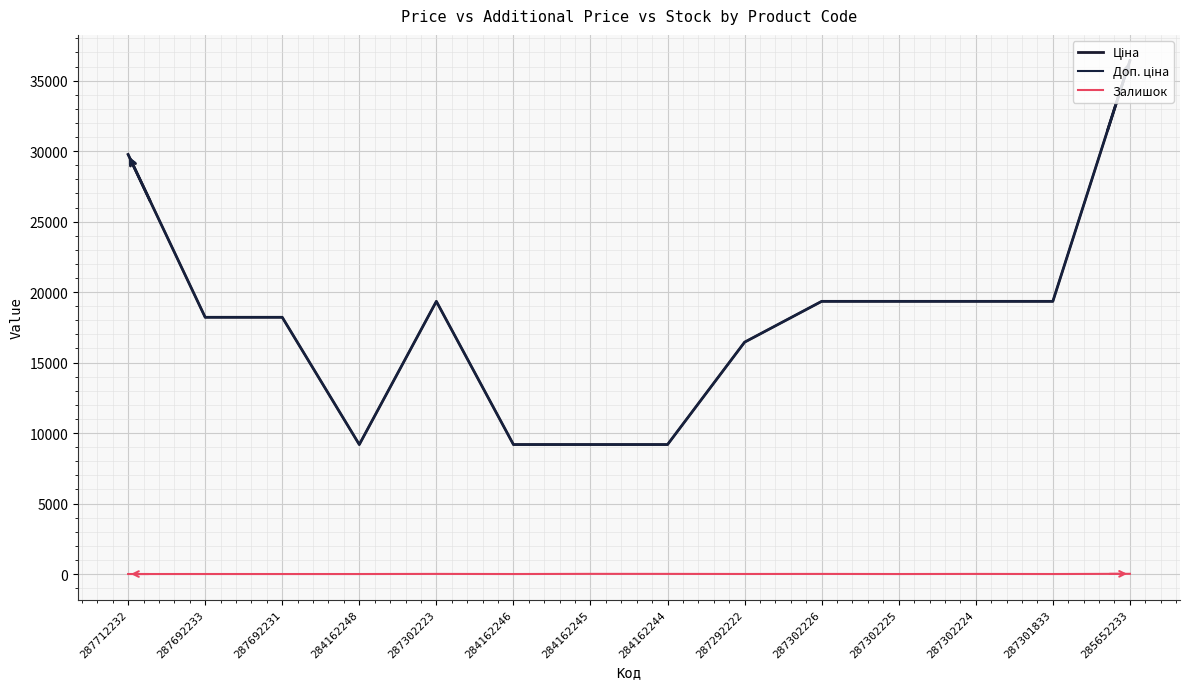

What is the total value across all series at 284162248?

18370.3